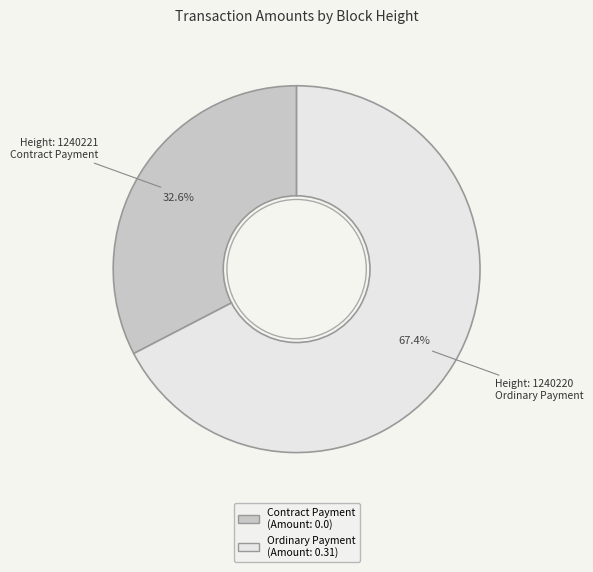

Does any single category account for the majority?

Yes